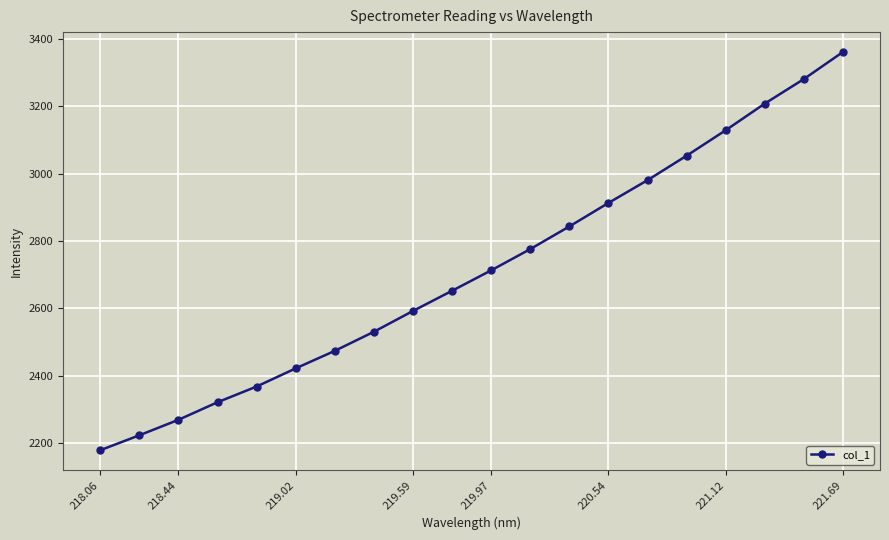

What is the greatest value displayed?

3361.0